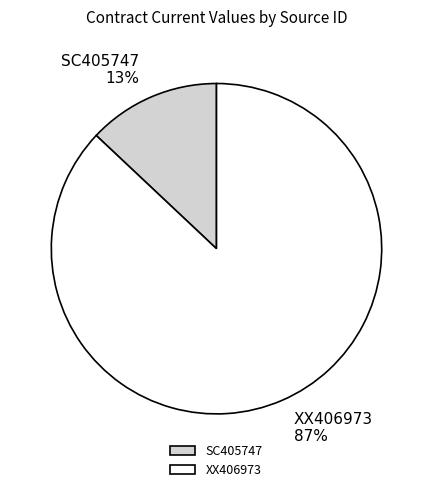

What is the smallest slice in the pie chart?

SC405747